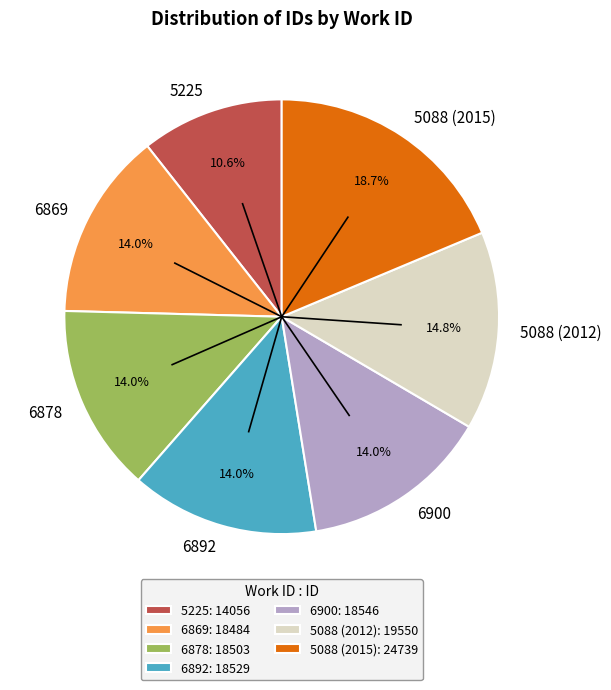

The 6878 slice represents 4% of the pie. True or false?

False